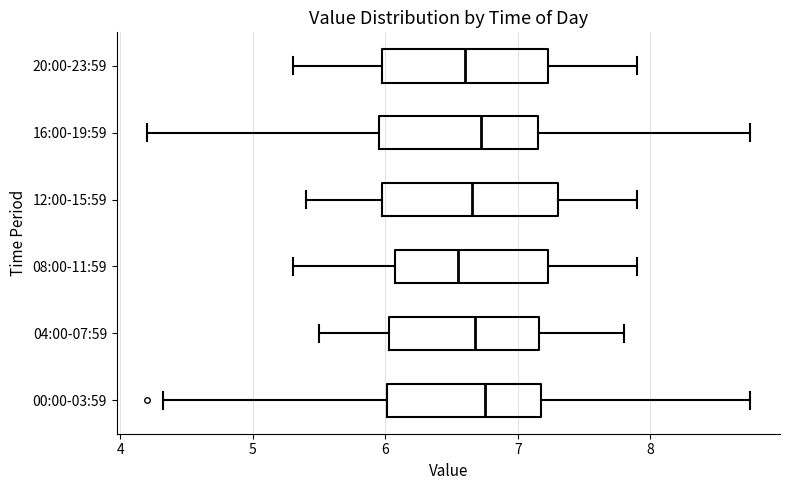

Reading bottom to top, read every box against the x-axis: the position of its median line, the range the box covers, and the ends of its whiskers. The values are not printed on the chart, so give them approximately, as read against the axis.

00:00-03:59: median 6.8, box 6.0 to 7.2, whiskers 4.3 to 8.8
04:00-07:59: median 6.7, box 6.0 to 7.2, whiskers 5.5 to 7.8
08:00-11:59: median 6.6, box 6.1 to 7.2, whiskers 5.3 to 7.9
12:00-15:59: median 6.7, box 6.0 to 7.3, whiskers 5.4 to 7.9
16:00-19:59: median 6.7, box 6.0 to 7.2, whiskers 4.2 to 8.8
20:00-23:59: median 6.6, box 6.0 to 7.2, whiskers 5.3 to 7.9